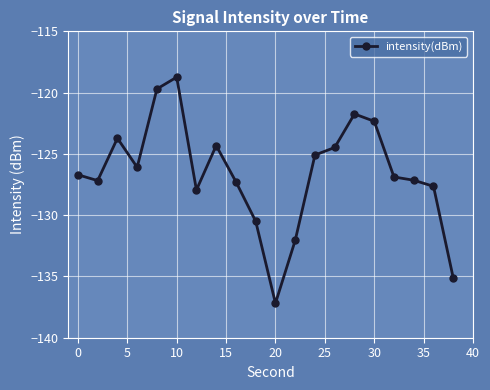

What is the difference between the second highest and second lowest values?

15.4